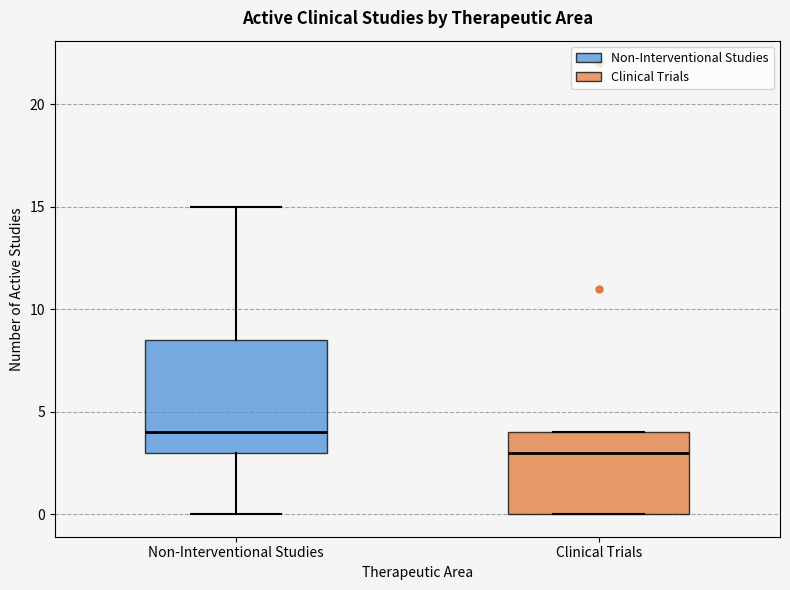

Which box has the lowest median line?

Clinical Trials